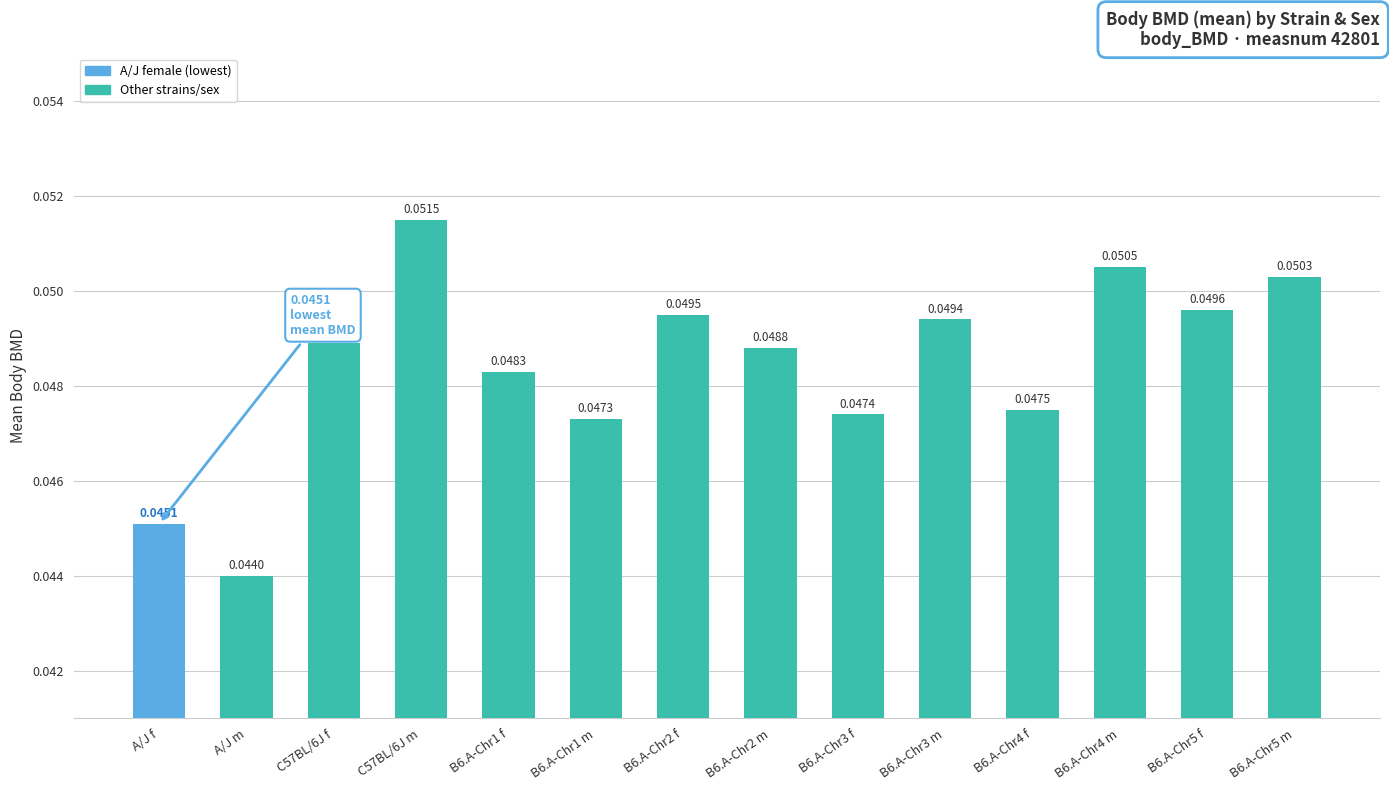

What is the sum of all values?

0.7